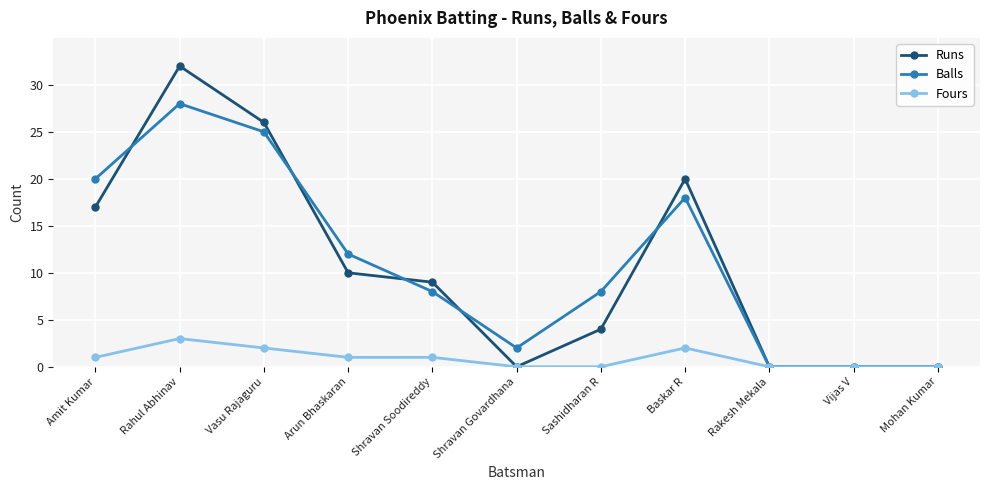

Which series changed the most between Vasu Rajaguru and Sashidharan R?

Runs